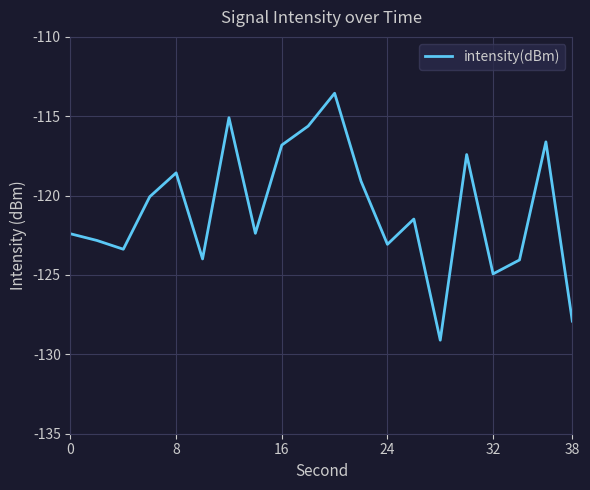

What is the maximum value shown in the chart?

-113.5